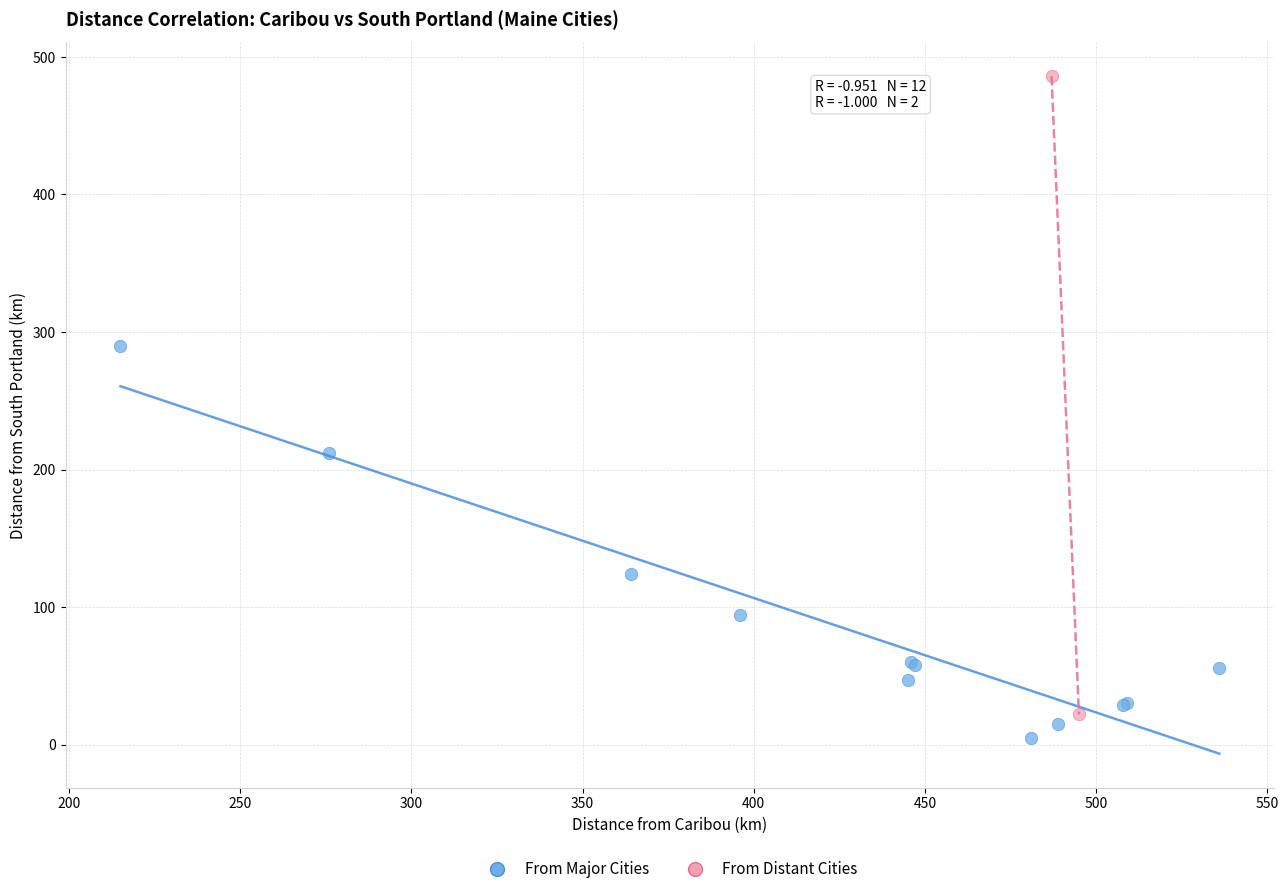

Which series contains the highest Y value?

From Distant Cities